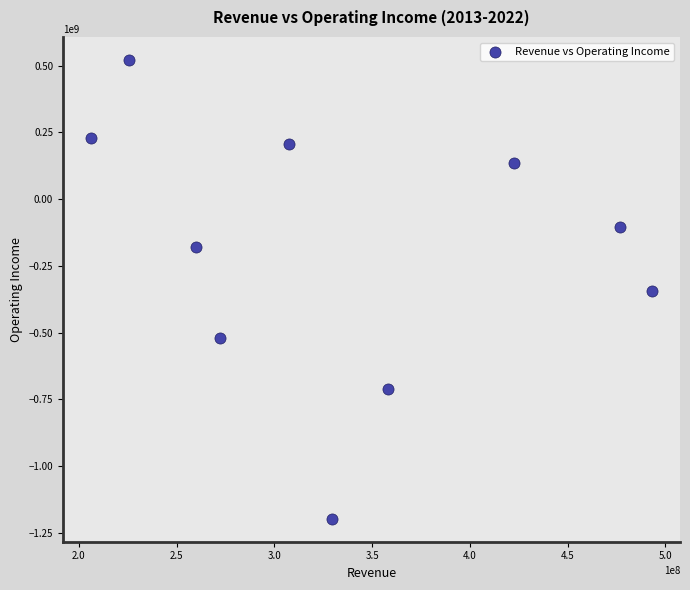

What is the range of Y values (max minus min)?

1719348000